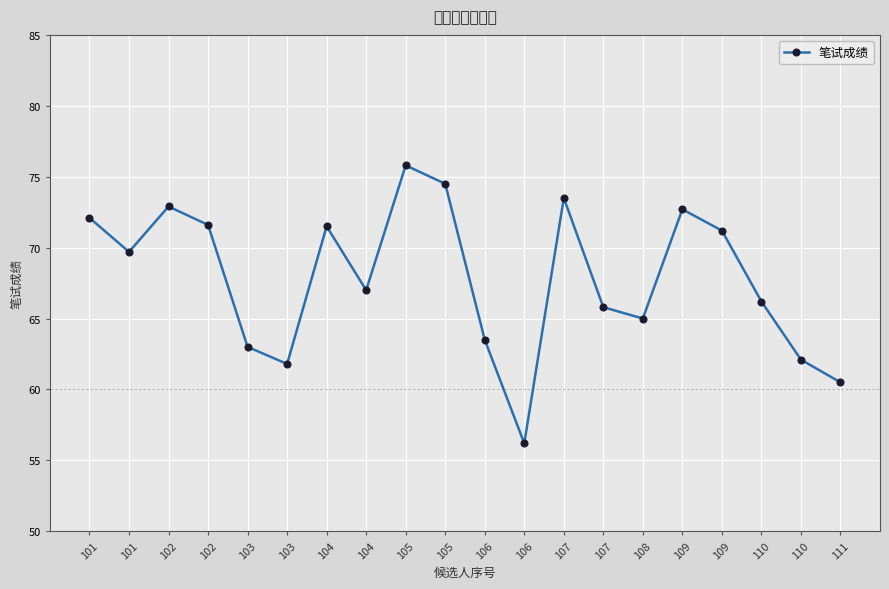

What is the smallest value displayed?

56.2